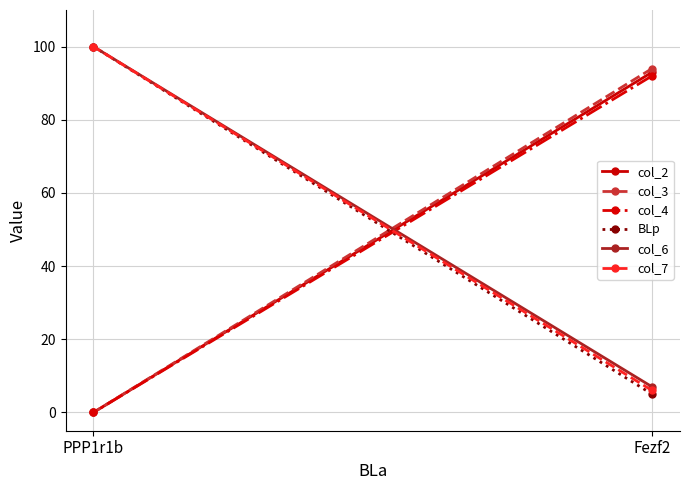

How many values in the BLp series are below 100?

1